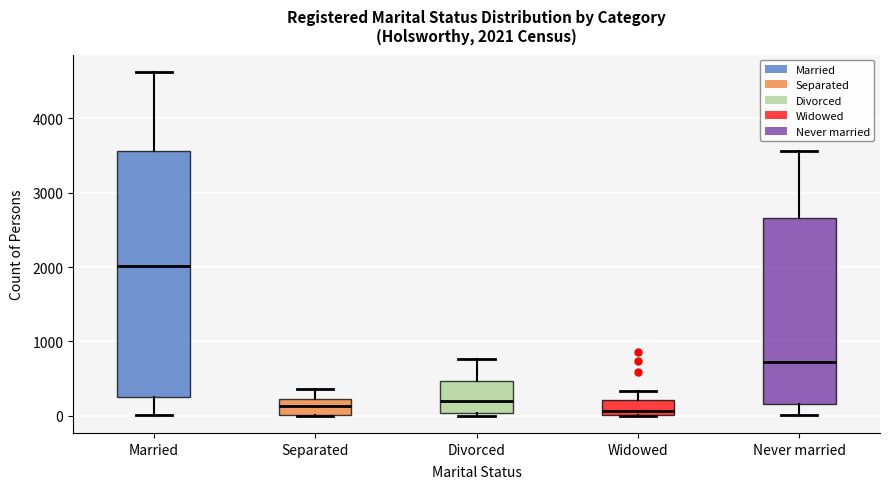

Comparing the boxes themselves (not the whiskers), which one is the tallest?

Married